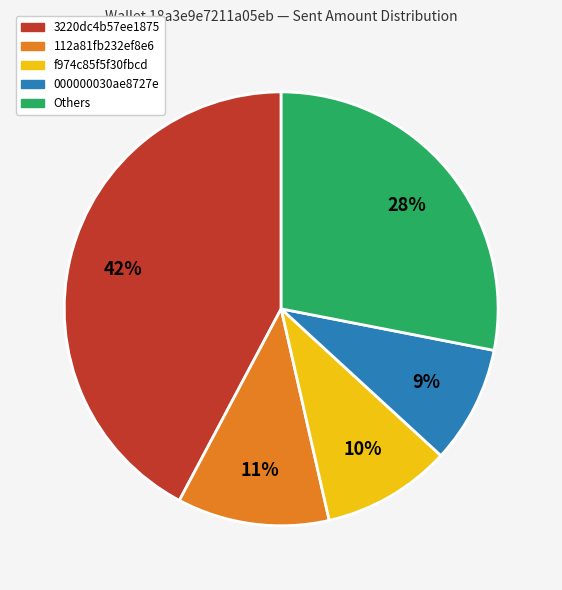

Which has a higher value, 000000030ae8727e or f974c85f5f30fbcd?

f974c85f5f30fbcd